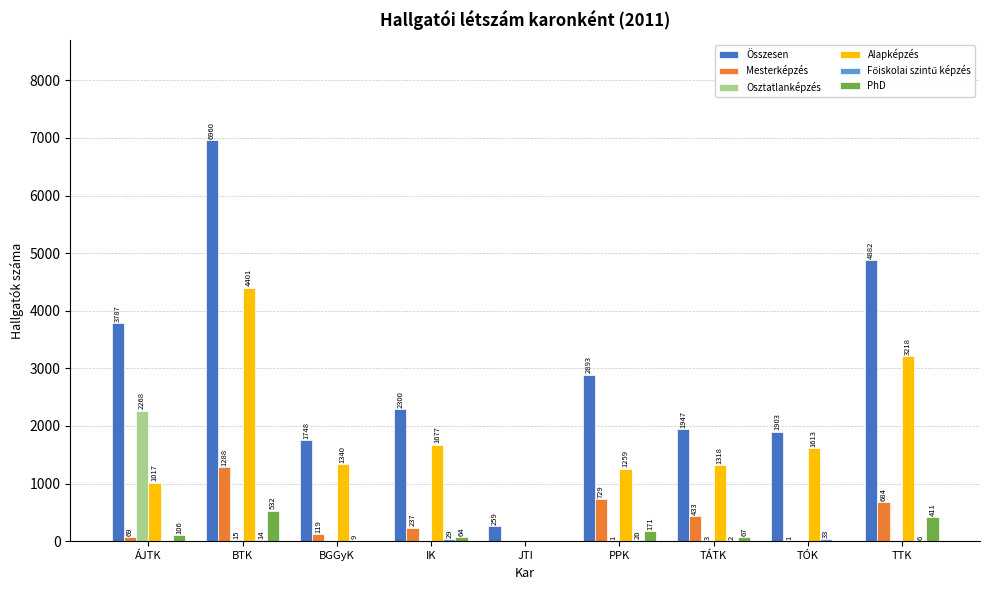

Which series changed the most between JTI and PPK?

Összesen